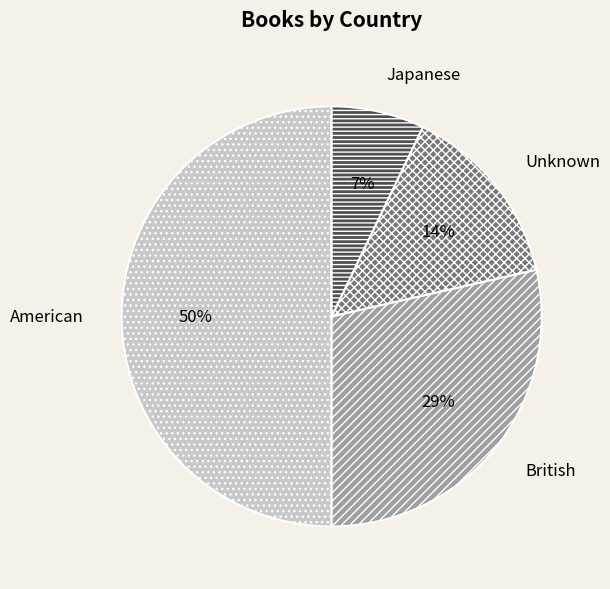

Which category has the biggest portion of the pie?

American